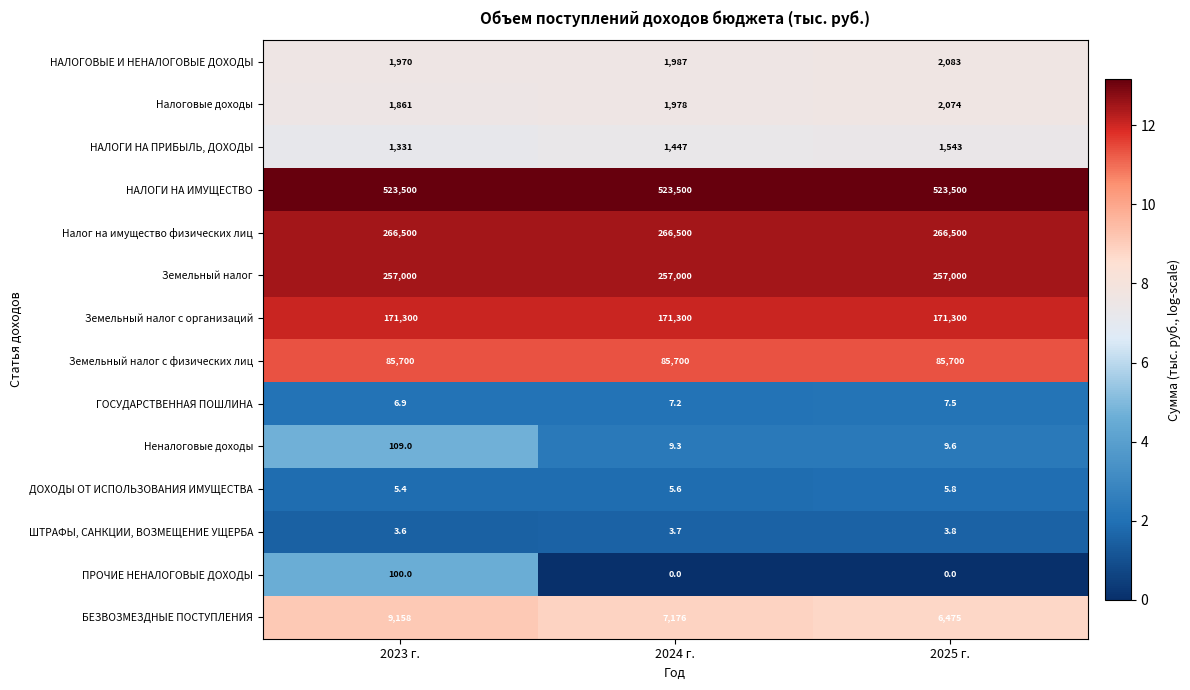

Rank the series by their maximum value, from highest to lowest.

НАЛОГИ НА ИМУЩЕСТВО, Налог на имущество физических лиц, Земельный налог, Земельный налог с организаций, Земельный налог с физических лиц, БЕЗВОЗМЕЗДНЫЕ ПОСТУПЛЕНИЯ, НАЛОГОВЫЕ И НЕНАЛОГОВЫЕ ДОХОДЫ, Налоговые доходы, НАЛОГИ НА ПРИБЫЛЬ, ДОХОДЫ, Неналоговые доходы, ПРОЧИЕ НЕНАЛОГОВЫЕ ДОХОДЫ, ГОСУДАРСТВЕННАЯ ПОШЛИНА, ДОХОДЫ ОТ ИСПОЛЬЗОВАНИЯ ИМУЩЕСТВА, ШТРАФЫ, САНКЦИИ, ВОЗМЕЩЕНИЕ УЩЕРБА